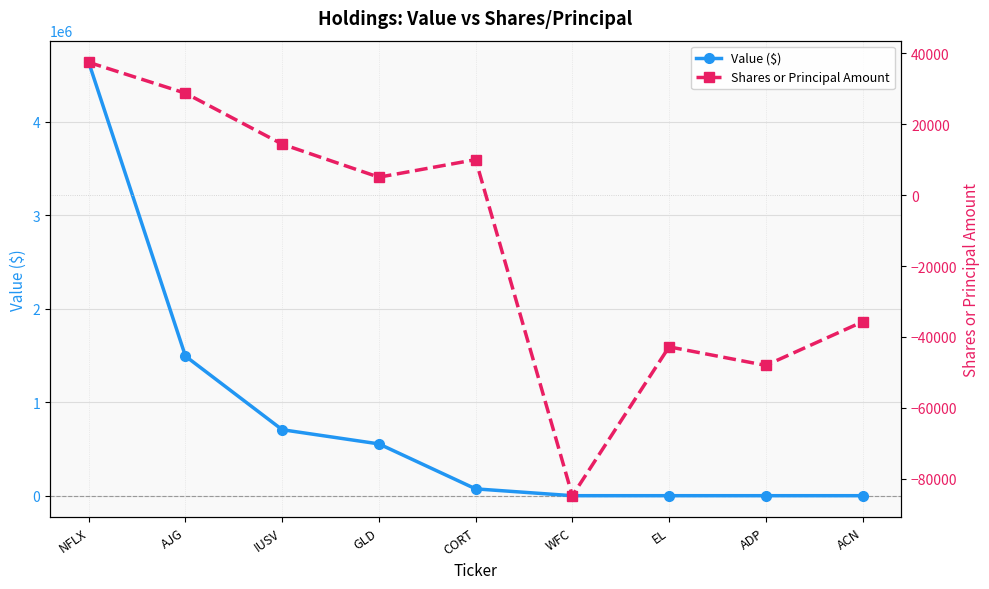

At which label is Shares or Principal Amount closest to -23670?

ACN